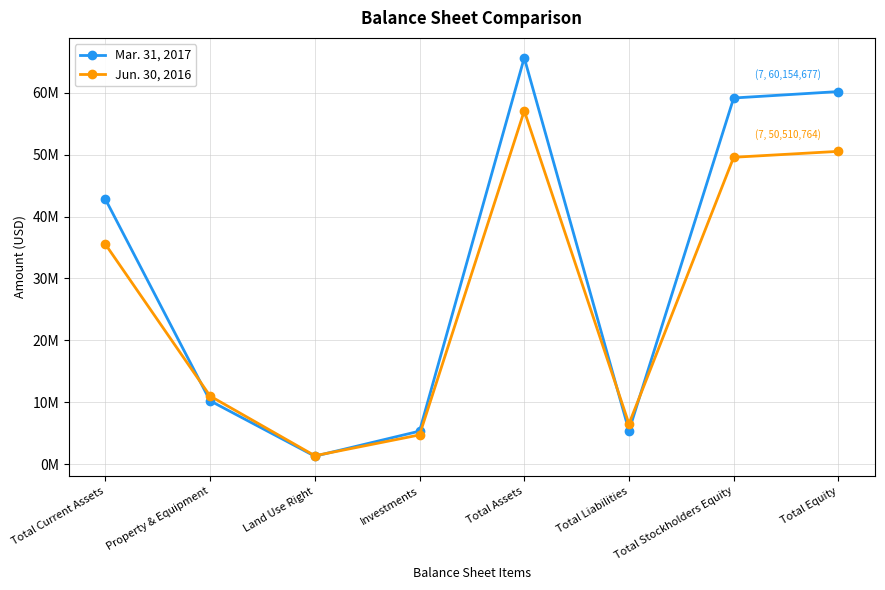

Where is Mar. 31, 2017 nearest to the value 33467012?

Total Current Assets